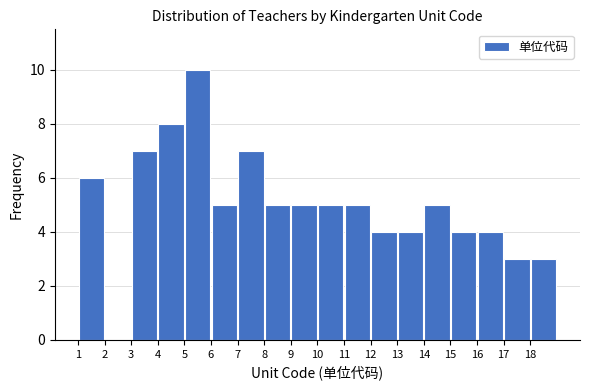

Which range on the x-axis has the tallest bar?

5 to 6